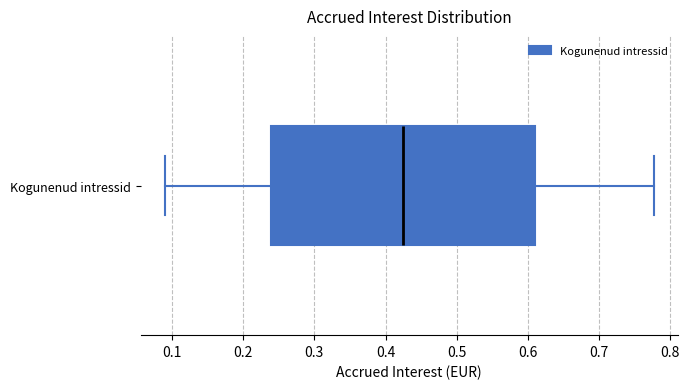

Read this box plot against the x-axis: the position of the median line, the range covered by the box, and the ends of both whiskers. The values are not printed on the chart, so give them approximately, as read against the axis.

median 0.42, box 0.24 to 0.61, whiskers 0.09 to 0.78